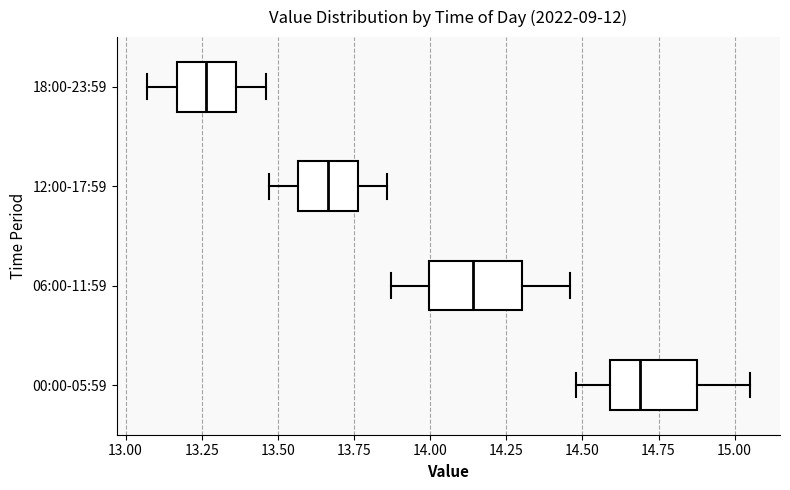

Reading bottom to top, read every box against the x-axis: the position of its median line, the range the box covers, and the ends of its whiskers. The values are not printed on the chart, so give them approximately, as read against the axis.

00:00-05:59: median 14.70, box 14.60 to 14.90, whiskers 14.50 to 15.05
06:00-11:59: median 14.15, box 14.00 to 14.30, whiskers 13.85 to 14.45
12:00-17:59: median 13.65, box 13.55 to 13.75, whiskers 13.45 to 13.85
18:00-23:59: median 13.25, box 13.15 to 13.35, whiskers 13.05 to 13.45